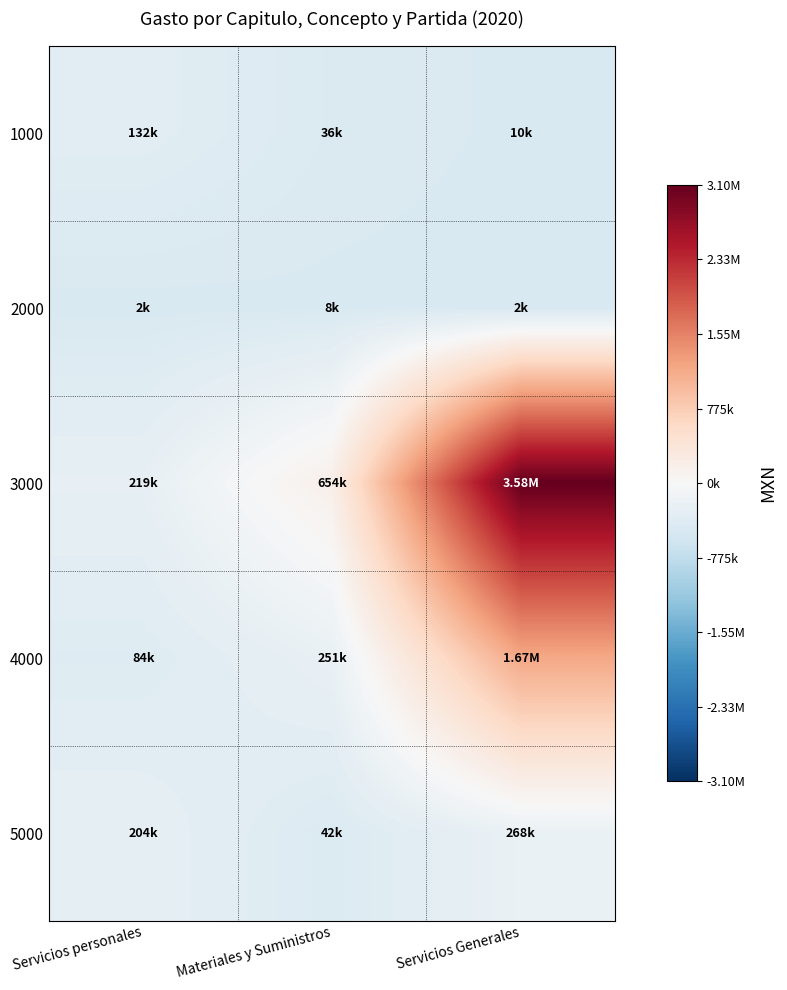

Which series has the largest range (max minus min)?

3000